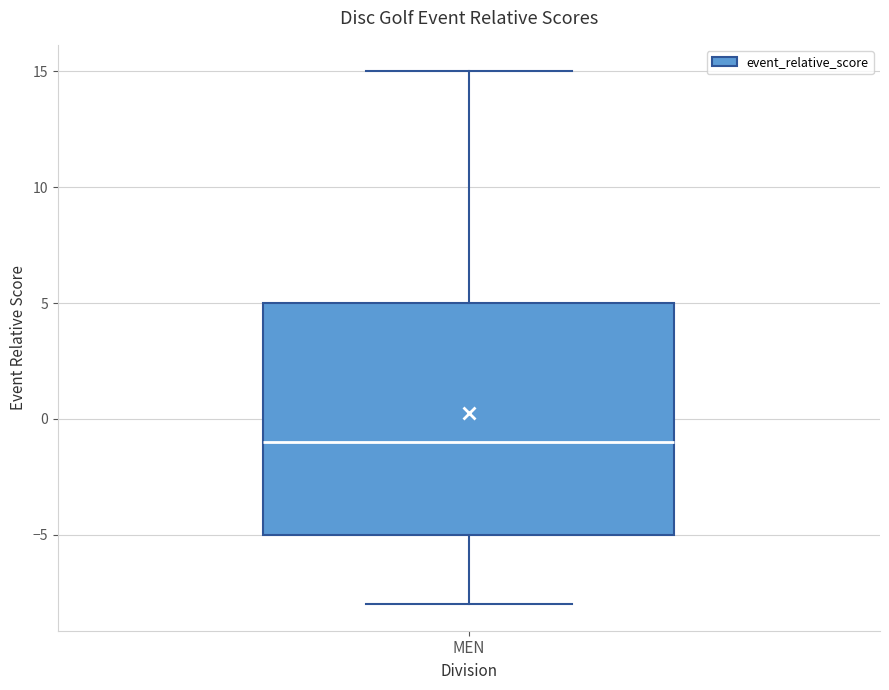

Read this box plot against the y-axis: the position of the median line, the range covered by the box, and the ends of both whiskers. The values are not printed on the chart, so give them approximately, as read against the axis.

median -1, box -5 to 5, whiskers -8 to 15